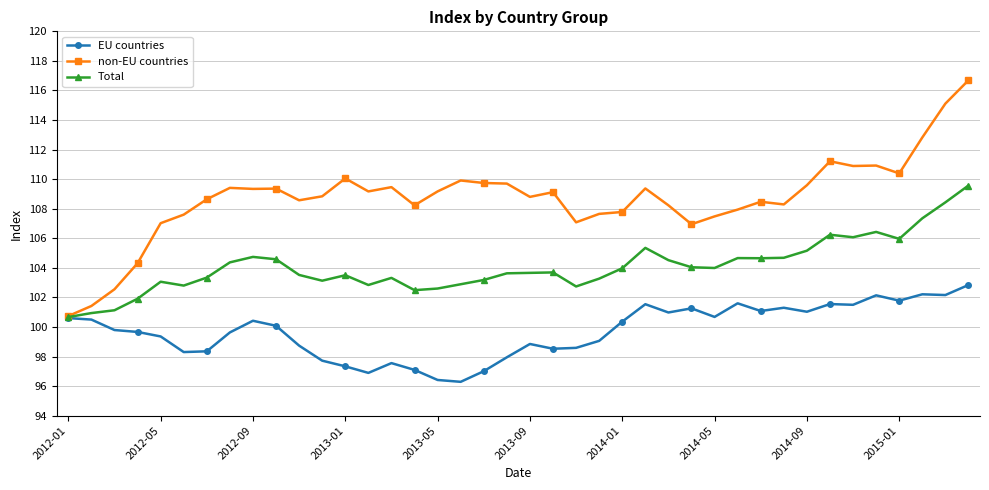

Which series has the largest total across all categories?

non-EU countries